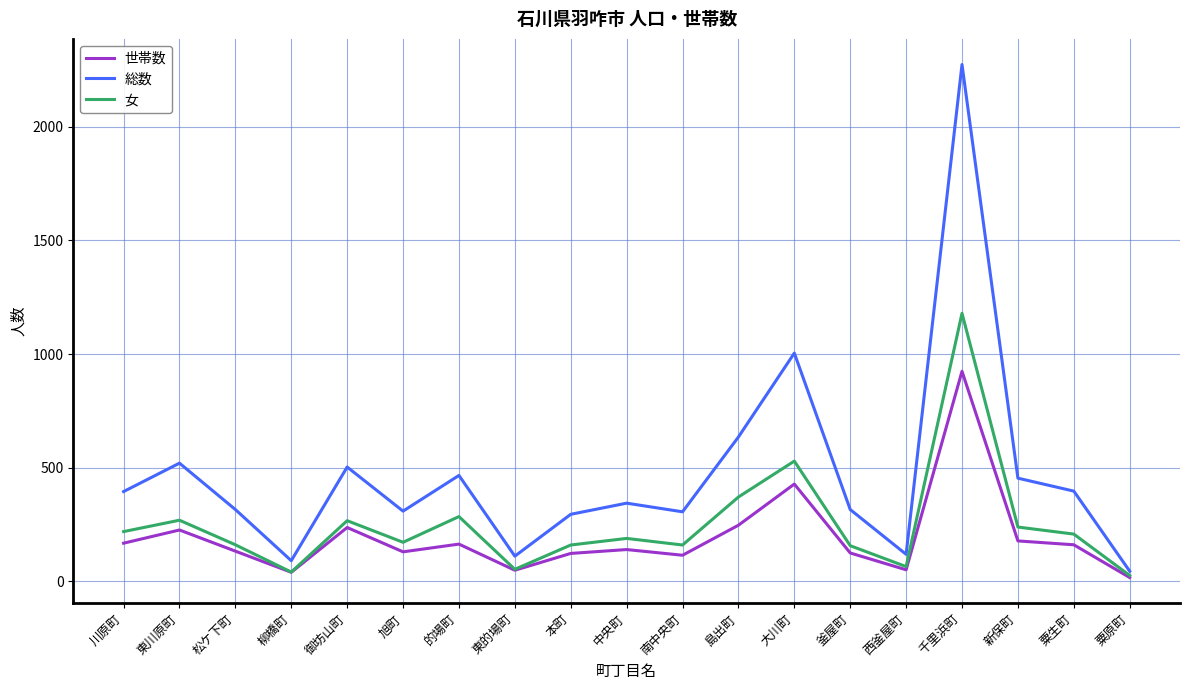

How many lines are shown in the chart?

3